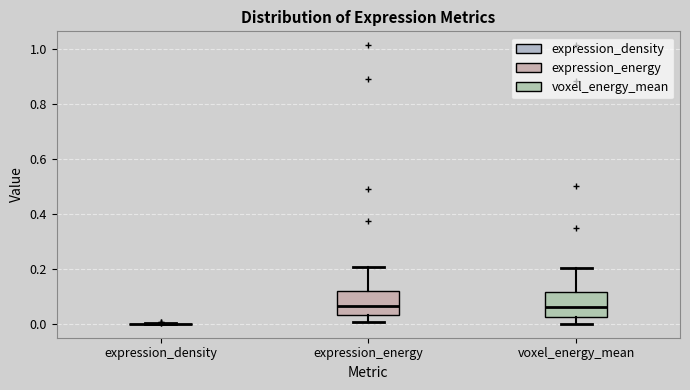

Reading left to right, transcribe this box plot: for each box, give where its median line is, the range the box spans, and where its two whiskers end, as read against the y-axis. The values are not printed on the chart, so give them approximately, as read against the axis.

expression_density: box collapsed to a line at 0.00, whiskers 0.00 to 0.00
expression_energy: median 0.06, box 0.04 to 0.12, whiskers 0.00 to 0.20
voxel_energy_mean: median 0.06, box 0.02 to 0.12, whiskers 0.00 to 0.20